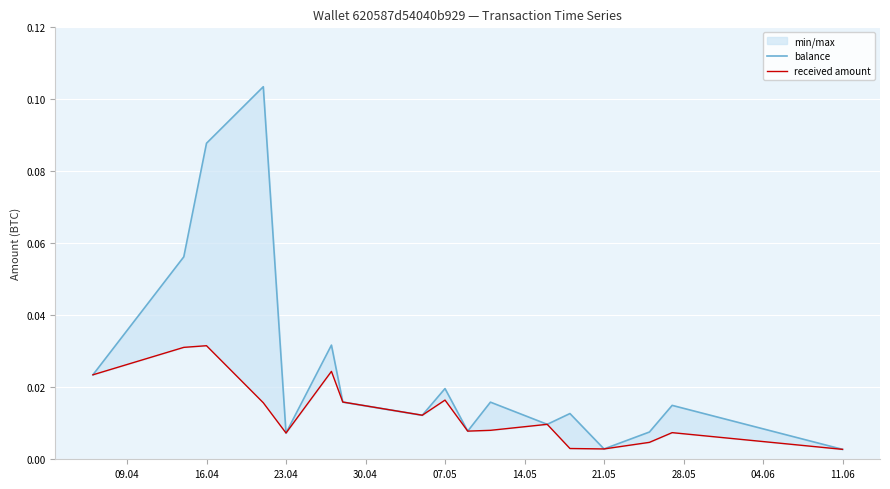

True or false: balance has a value of 0.0 at 11.06.

False